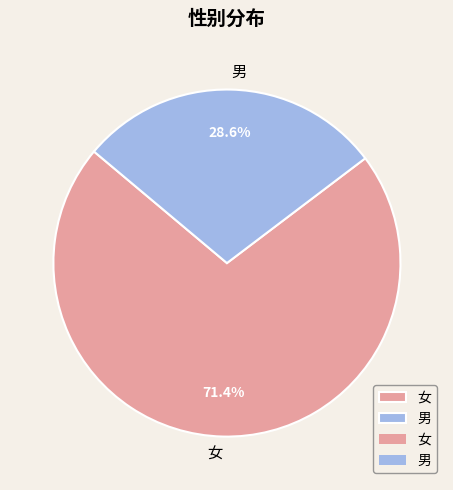

Do 男 and 女 together represent more than half of the pie?

Yes